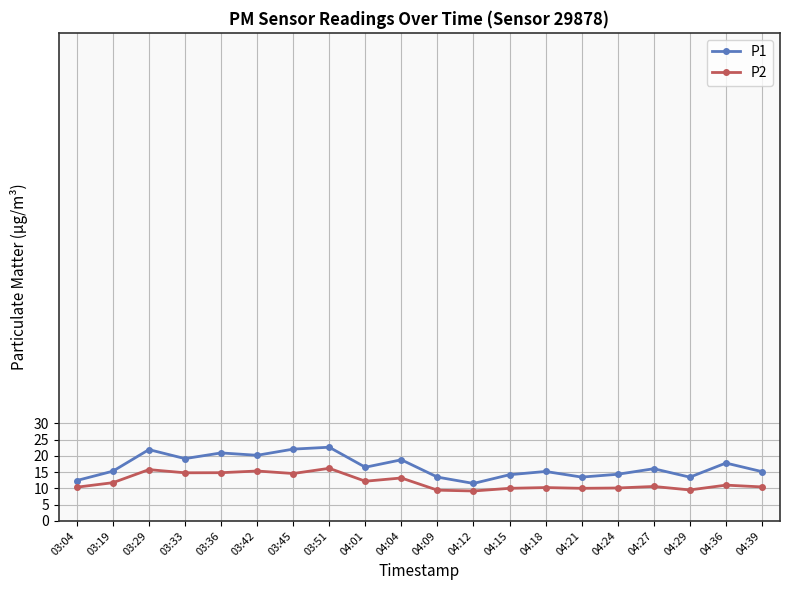

True or false: P1 and P2 intersect in this chart.

False